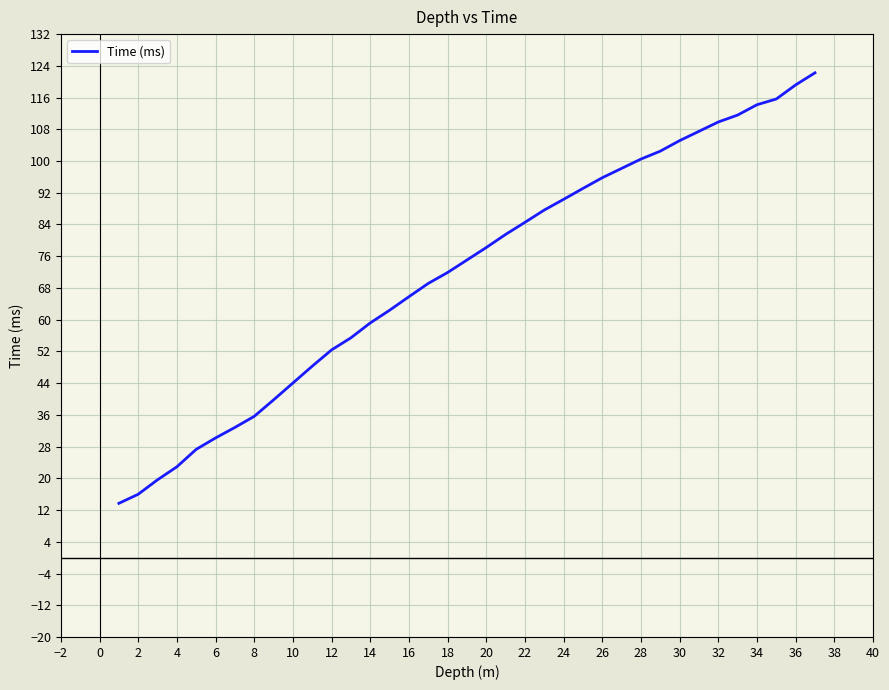

What is the difference between the maximum and minimum values?

108.5